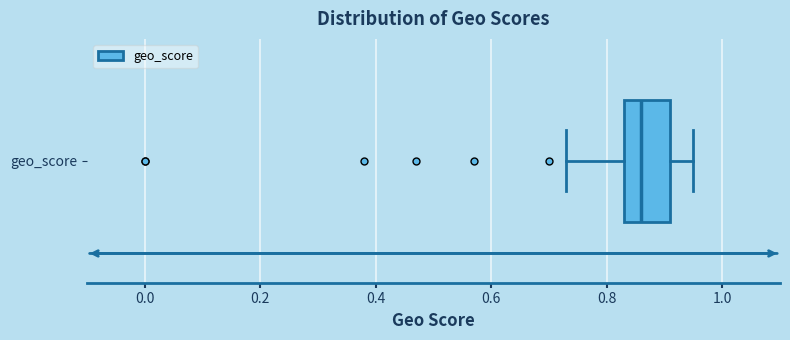

Read this box plot against the x-axis: the position of the median line, the range covered by the box, and the ends of both whiskers. The values are not printed on the chart, so give them approximately, as read against the axis.

median 0.86, box 0.84 to 0.92, whiskers 0.74 to 0.96